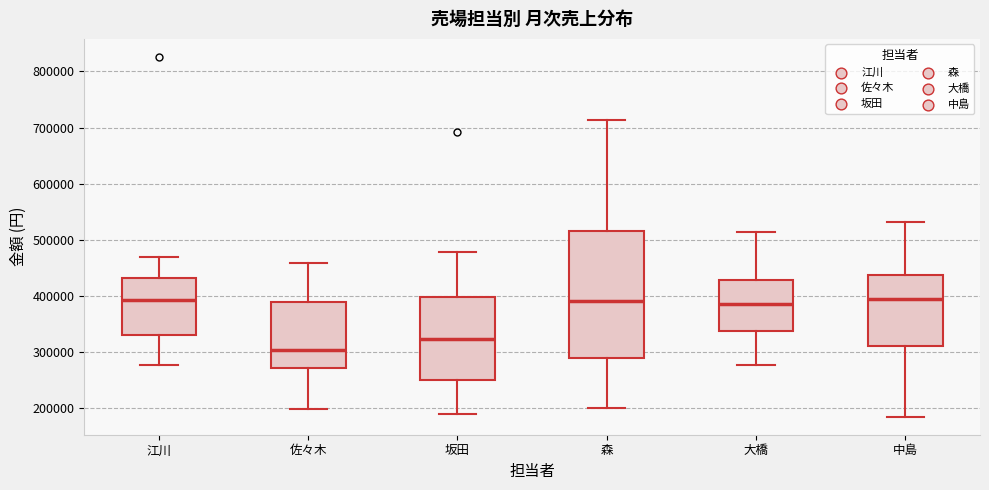

Reading left to right, read every box against the y-axis: the position of its median line, the range the box covers, and the ends of its whiskers. The values are not printed on the chart, so give them approximately, as read against the axis.

江川: median 390000, box 330000 to 430000, whiskers 280000 to 470000
佐々木: median 300000, box 270000 to 390000, whiskers 200000 to 460000
坂田: median 320000, box 250000 to 400000, whiskers 190000 to 480000
森: median 390000, box 290000 to 520000, whiskers 200000 to 710000
大橋: median 390000, box 340000 to 430000, whiskers 280000 to 510000
中島: median 390000, box 310000 to 440000, whiskers 180000 to 530000